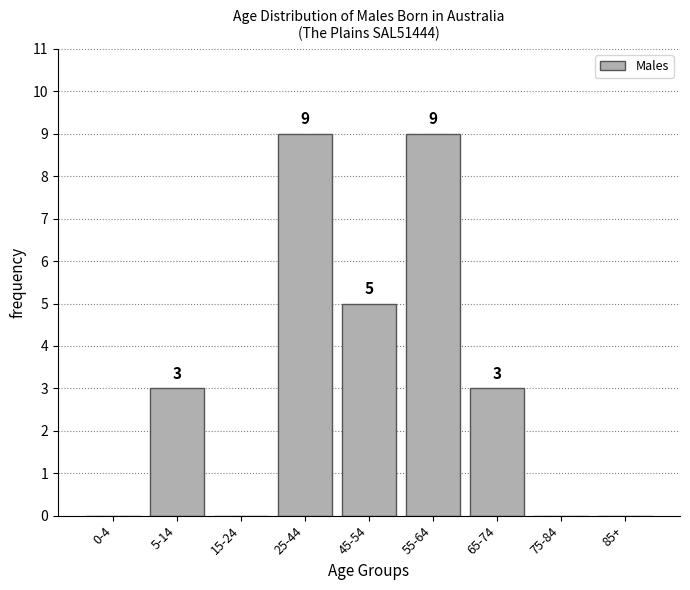

Reading left to right, extract all data points from this chart.

0-4=0	5-14=3	15-24=0	25-44=9	45-54=5	55-64=9	65-74=3	75-84=0	85+=0